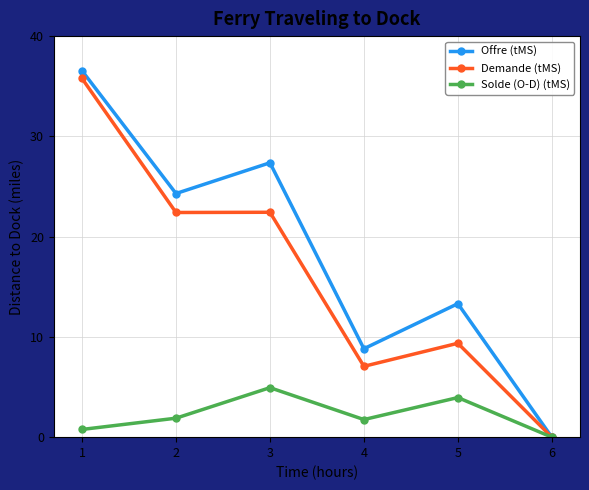

Rank the series by their maximum value, from lowest to highest.

Solde (O-D) (tMS), Demande (tMS), Offre (tMS)